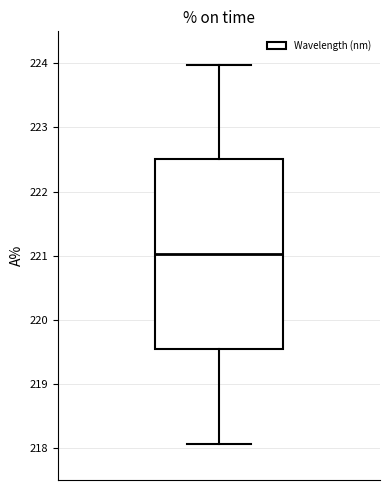

Where is the upper edge of the box on the y-axis? The values are not printed on the chart, so give them approximately, as read against the axis.

222.5